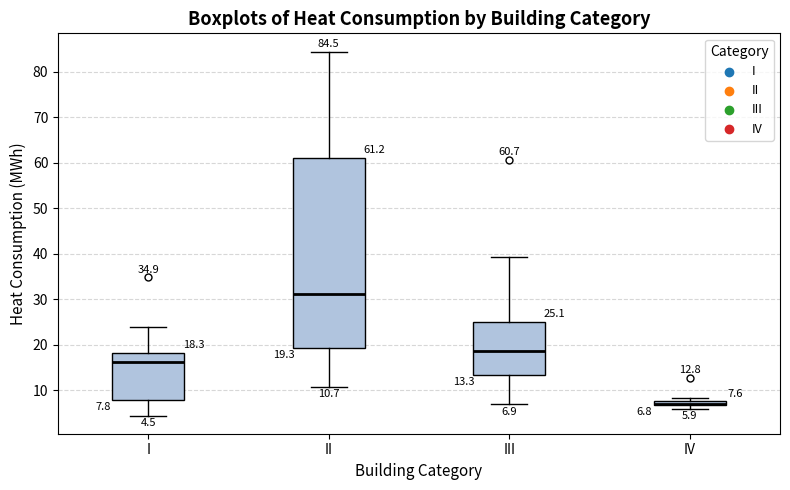

Comparing the boxes themselves (not the whiskers), which one is the tallest?

II